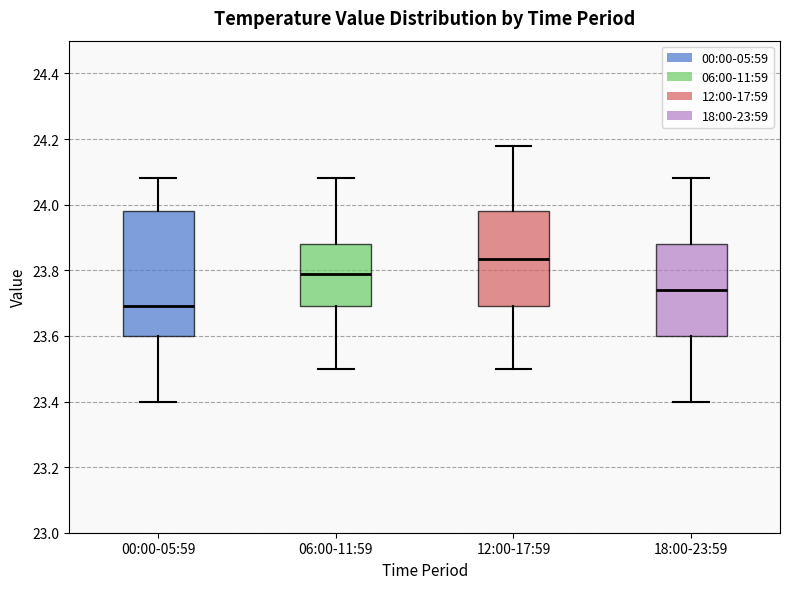

Which box is the tallest, from its lower edge to its upper edge?

00:00-05:59